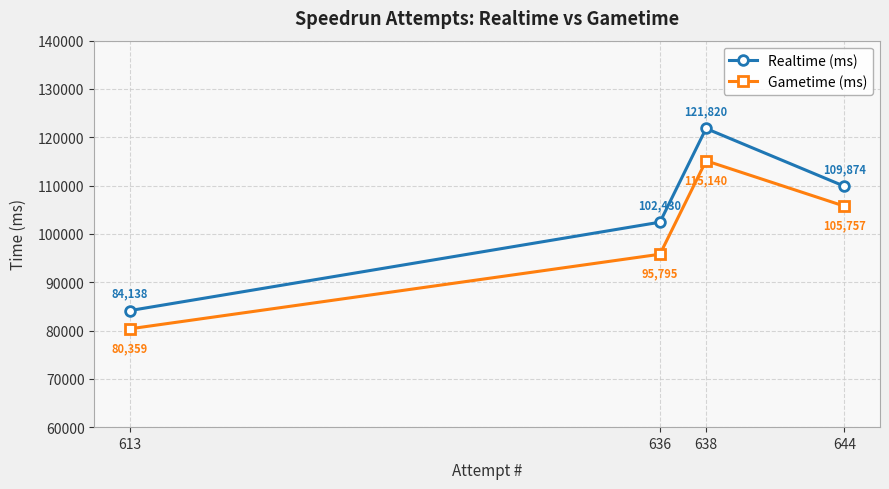

Reading right to left, transcribe all the data shown in this chart.

Realtime (ms): 644=109874	638=121820	636=102430	613=84138
Gametime (ms): 644=105757	638=115140	636=95795	613=80359